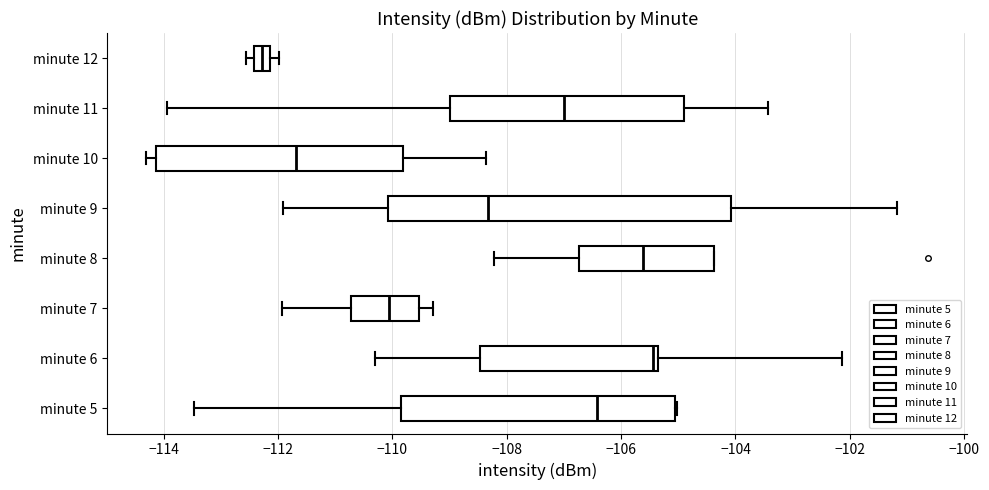

Comparing the boxes themselves (not the whiskers), which one is the widest?

minute 9